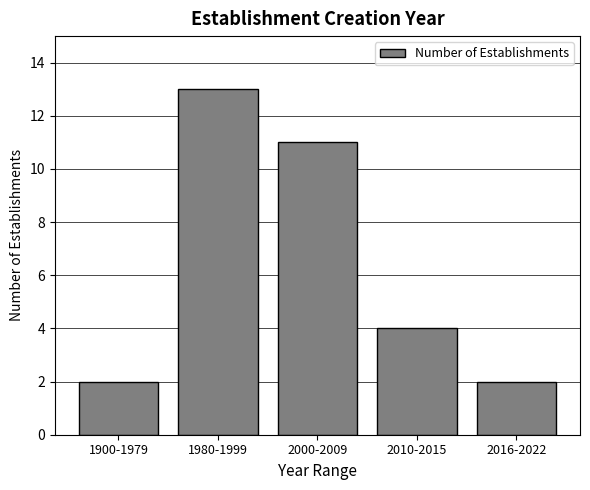

Reading left to right, list all the values displayed in this chart.

1900-1979=2	1980-1999=13	2000-2009=11	2010-2015=4	2016-2022=2